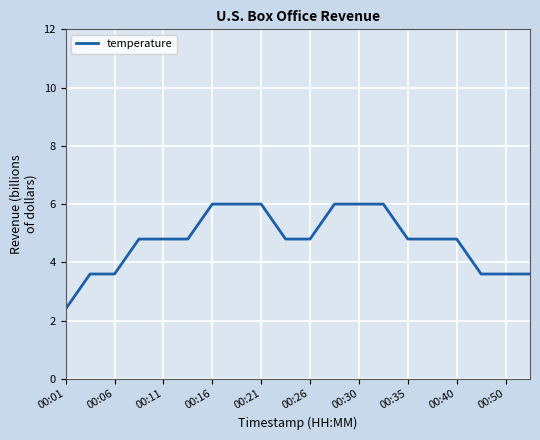

What is the smallest value displayed?

2.4